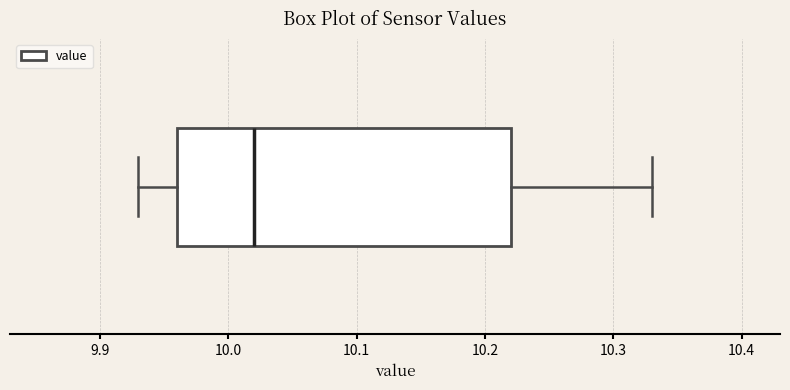

Where does the right whisker of the box end on the x-axis? The values are not printed on the chart, so give them approximately, as read against the axis.

10.33